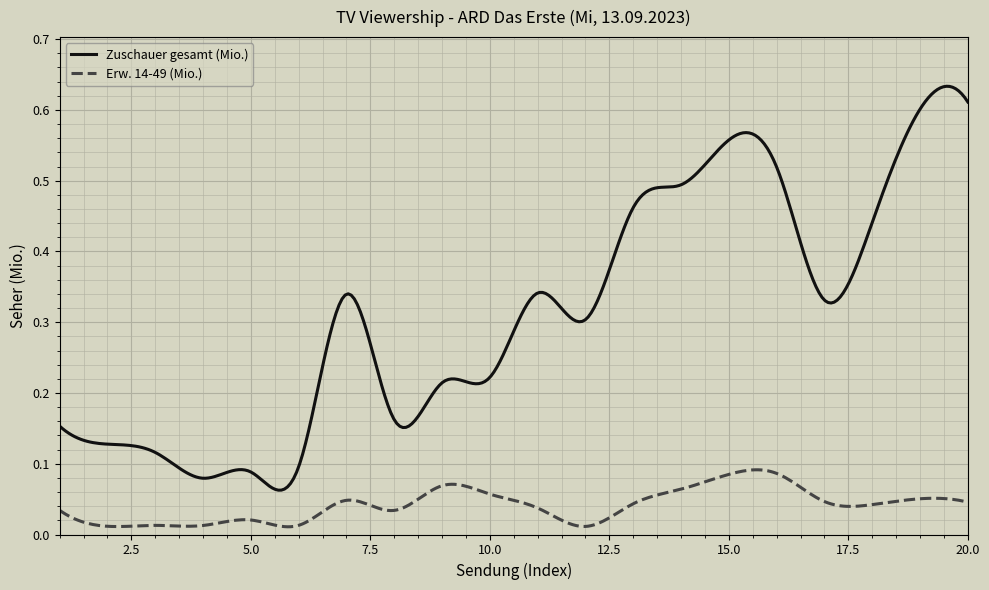

Which series has the largest range (max minus min)?

Zuschauer gesamt (Mio.)